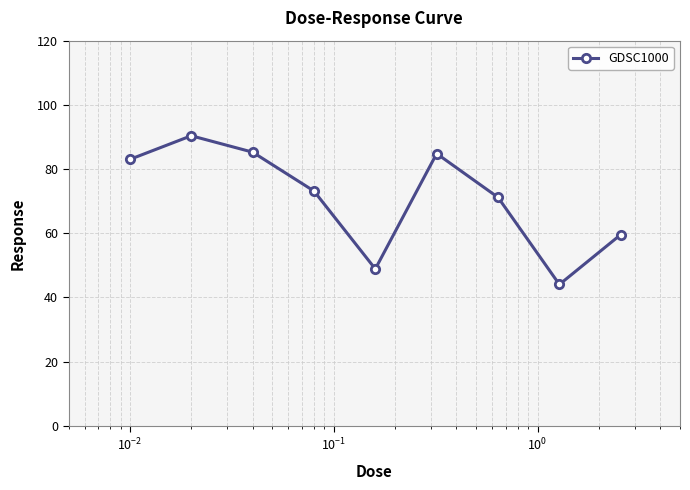

How many data points are above 73?

5